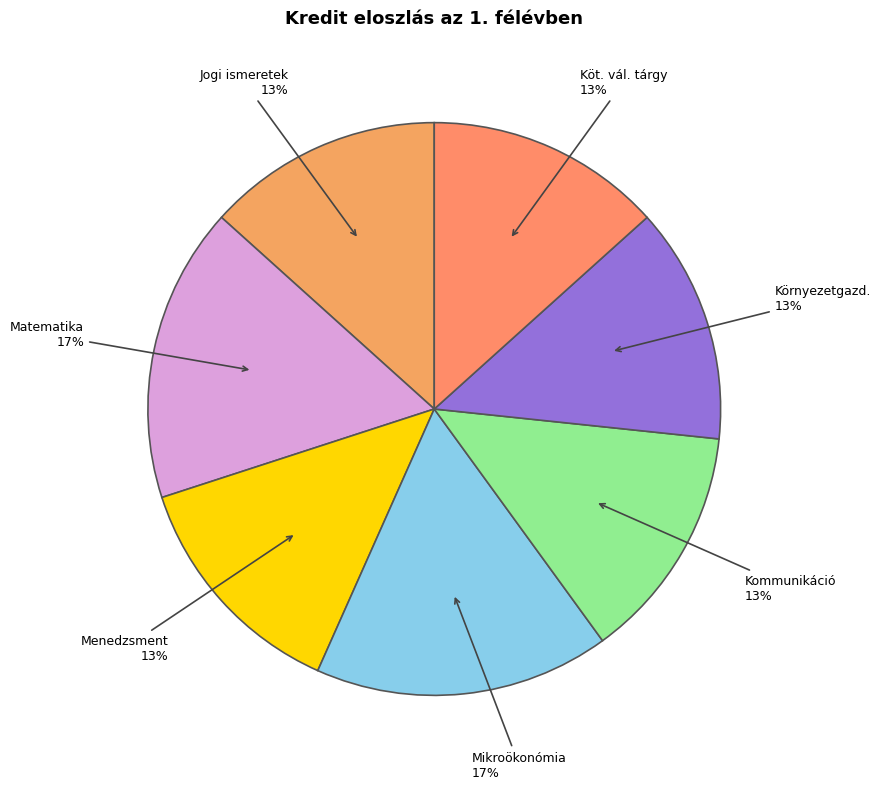

Count the number of slices in the pie.

7